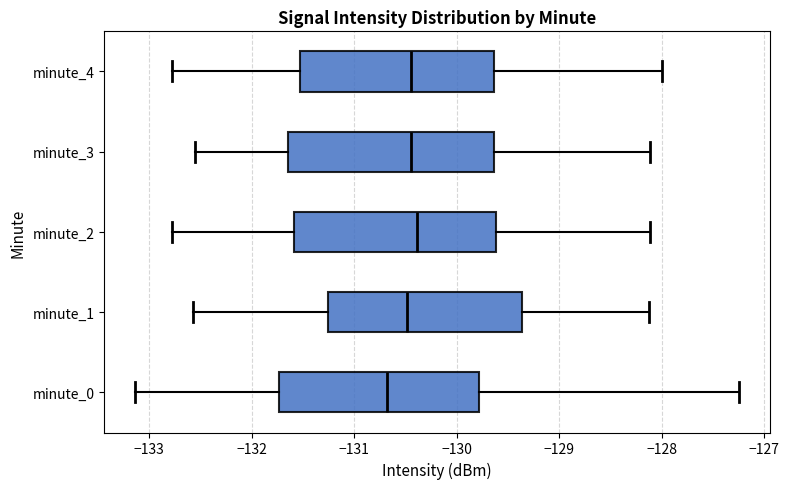

Reading bottom to top, transcribe this box plot: for each box, give where its median line is, the range the box spans, and where its two whiskers end, as read against the x-axis. The values are not printed on the chart, so give them approximately, as read against the axis.

minute_0: median -130.7, box -131.7 to -129.8, whiskers -133.1 to -127.2
minute_1: median -130.5, box -131.3 to -129.4, whiskers -132.6 to -128.1
minute_2: median -130.4, box -131.6 to -129.6, whiskers -132.8 to -128.1
minute_3: median -130.4, box -131.6 to -129.6, whiskers -132.6 to -128.1
minute_4: median -130.4, box -131.5 to -129.6, whiskers -132.8 to -128.0